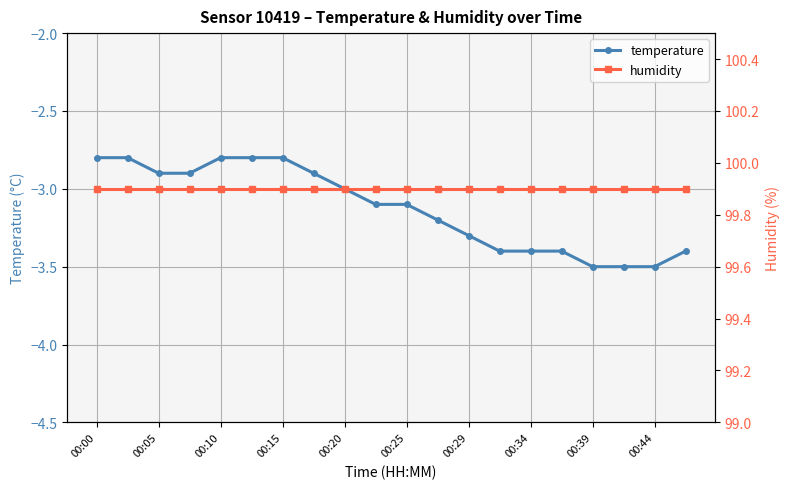

Is it true that temperature equals -0.7 at 00:10?

False